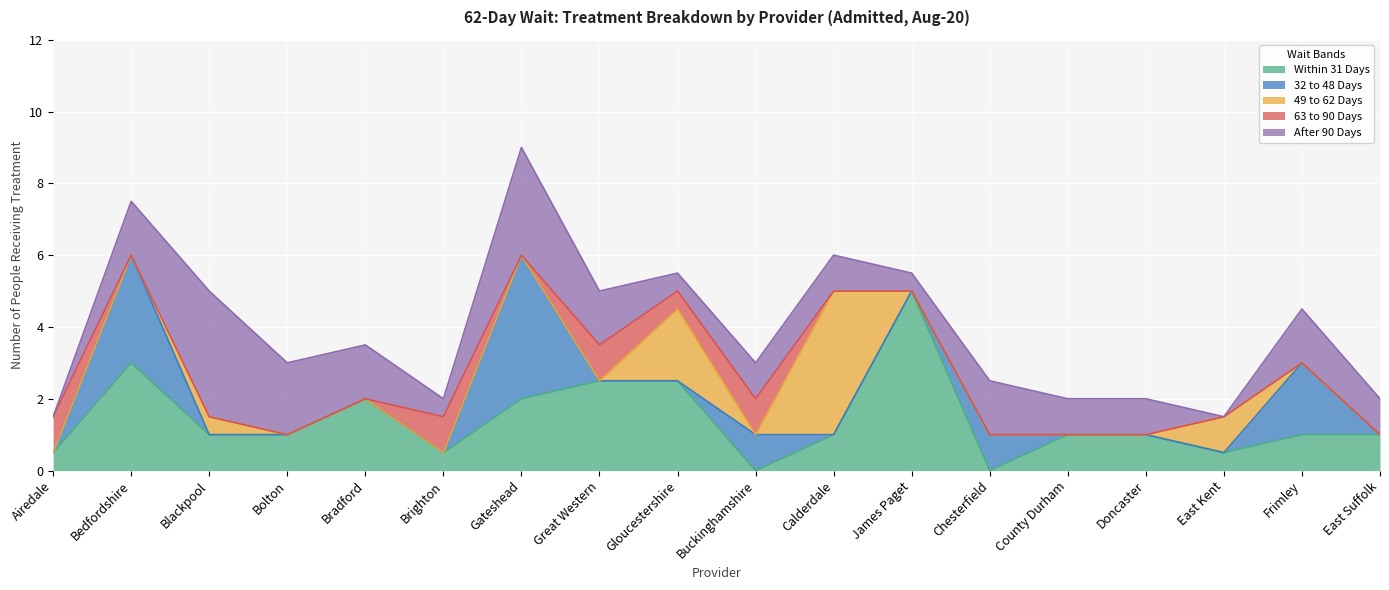

How many categories are shown in the chart?

18